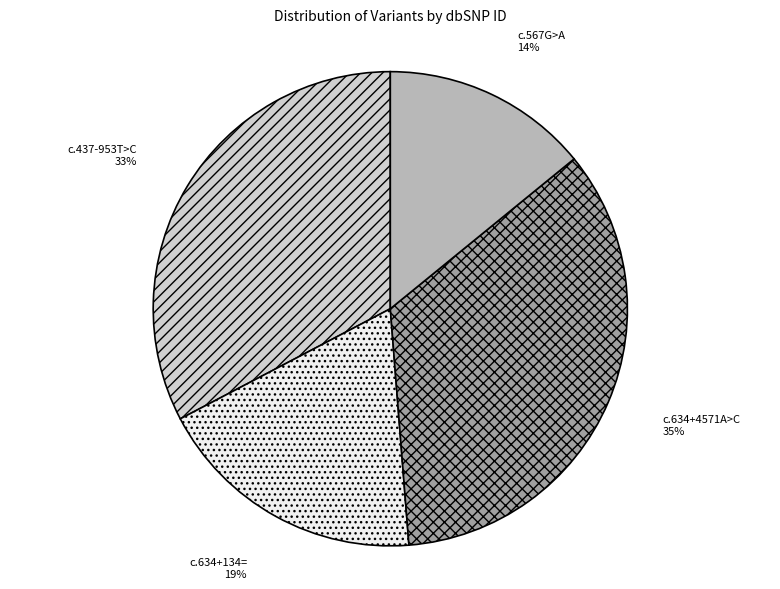

To the nearest percent, what is the average slice percentage?

25%